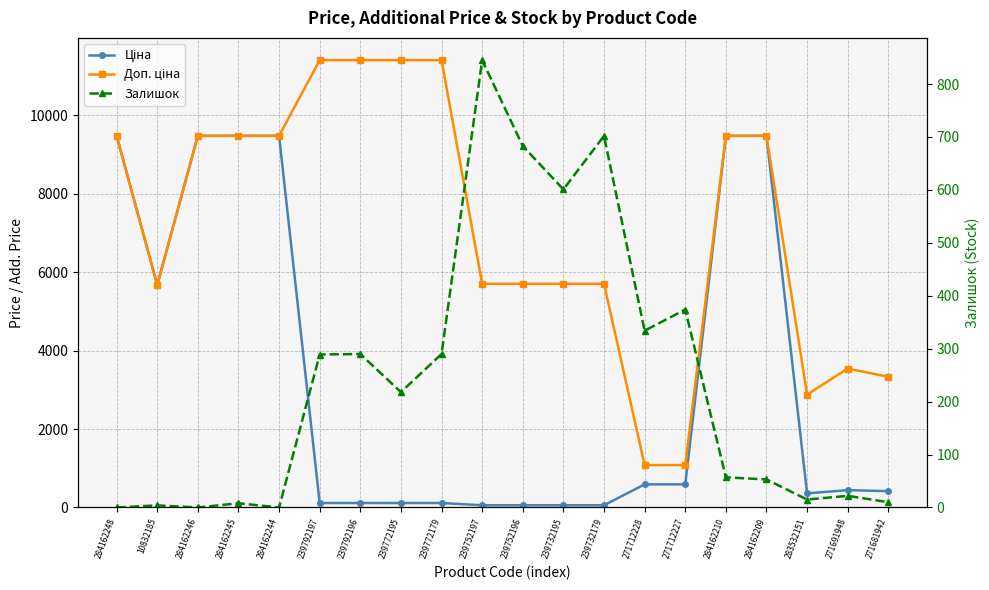

Which series has the largest total across all categories?

Доп. ціна